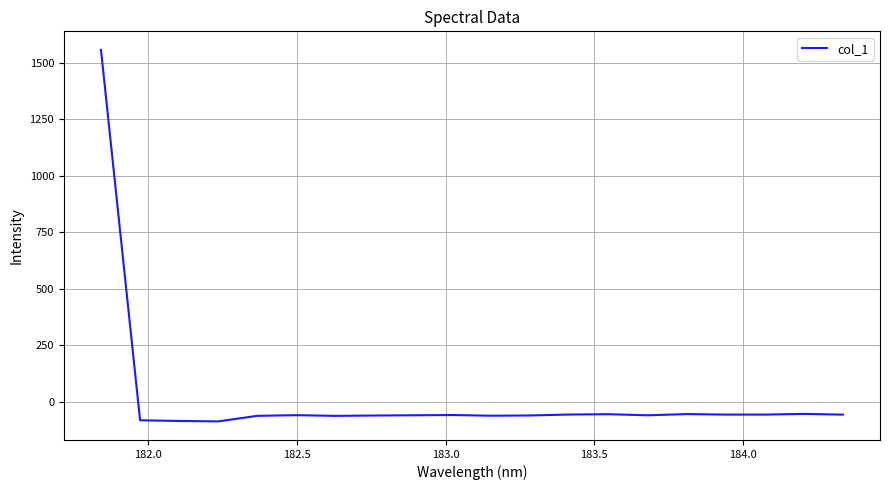

What is the minimum value shown in the chart?

-87.2